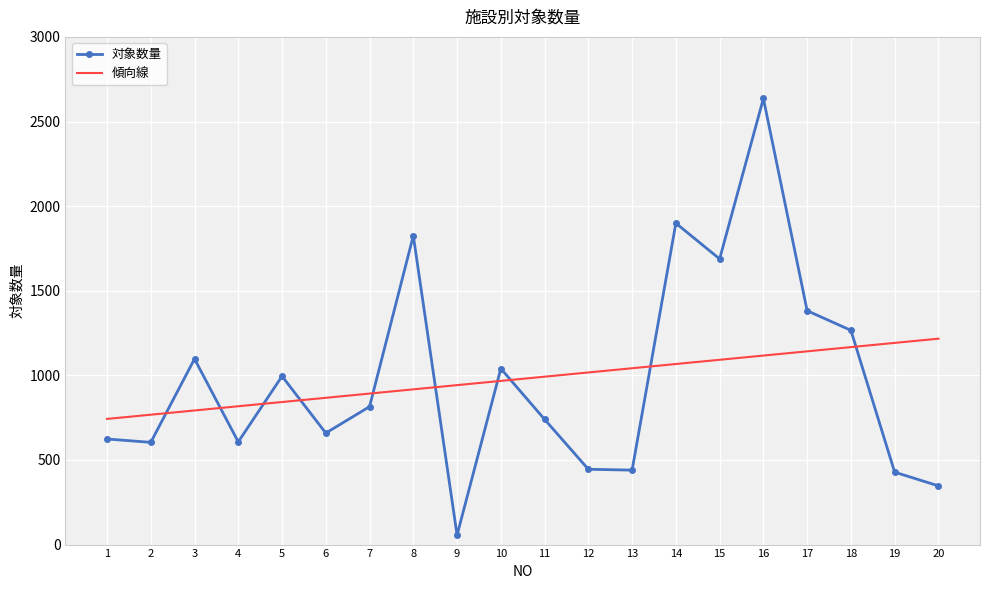

Which label corresponds to the largest value in the chart?

16